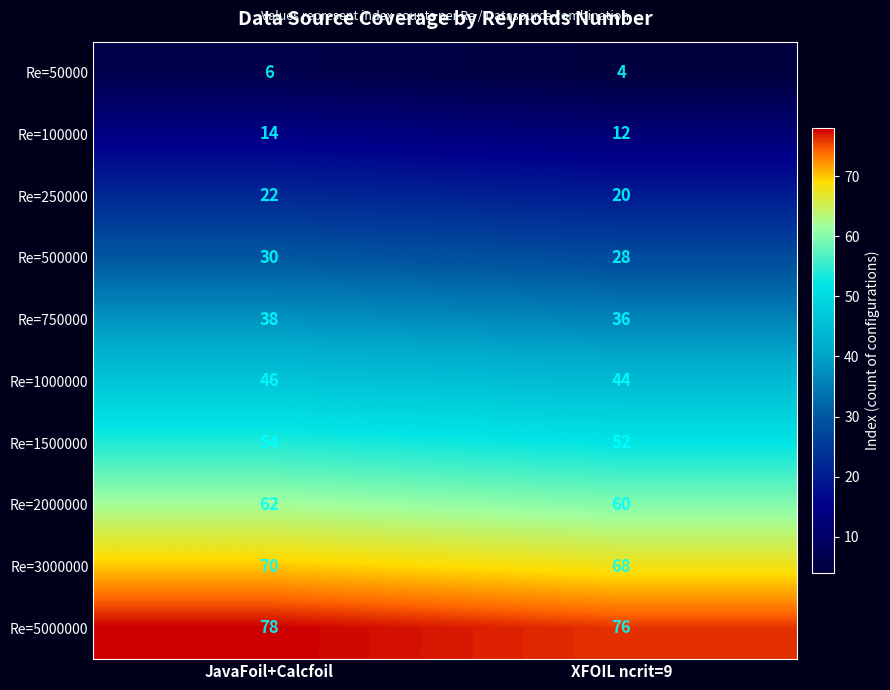

At which category does the chart reach its minimum across all series?

XFOIL ncrit=9